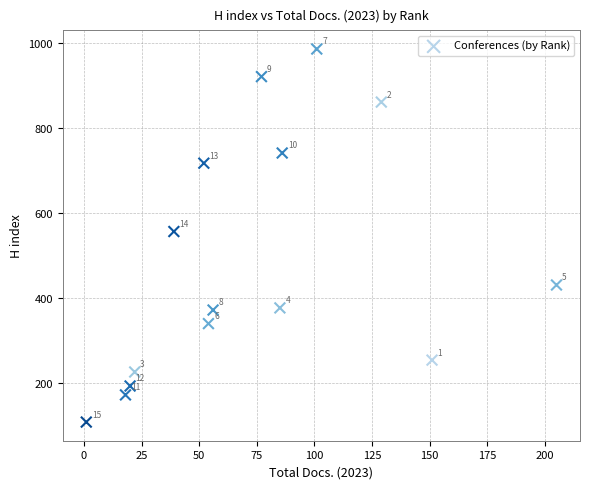

What Y value in the scatter plot is closest to 546?

556